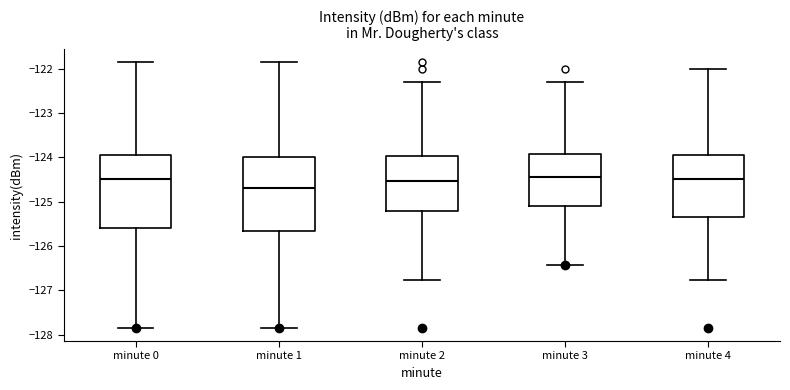

Which box has the lowest median line?

minute 1